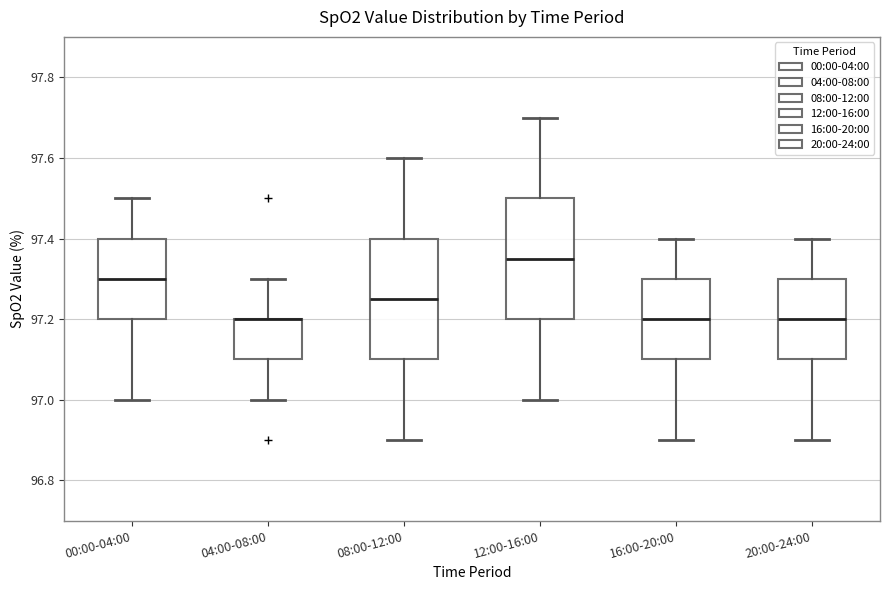

Reading left to right, transcribe this box plot: for each box, give where its median line is, the range the box spans, and where its two whiskers end, as read against the y-axis. The values are not printed on the chart, so give them approximately, as read against the axis.

00:00-04:00: median 97.30, box 97.20 to 97.40, whiskers 97.00 to 97.50
04:00-08:00: median 97.20 (drawn on the box's upper edge), box 97.10 to 97.20, whiskers 97.00 to 97.30
08:00-12:00: median 97.26, box 97.10 to 97.40, whiskers 96.90 to 97.60
12:00-16:00: median 97.36, box 97.20 to 97.50, whiskers 97.00 to 97.70
16:00-20:00: median 97.20, box 97.10 to 97.30, whiskers 96.90 to 97.40
20:00-24:00: median 97.20, box 97.10 to 97.30, whiskers 96.90 to 97.40